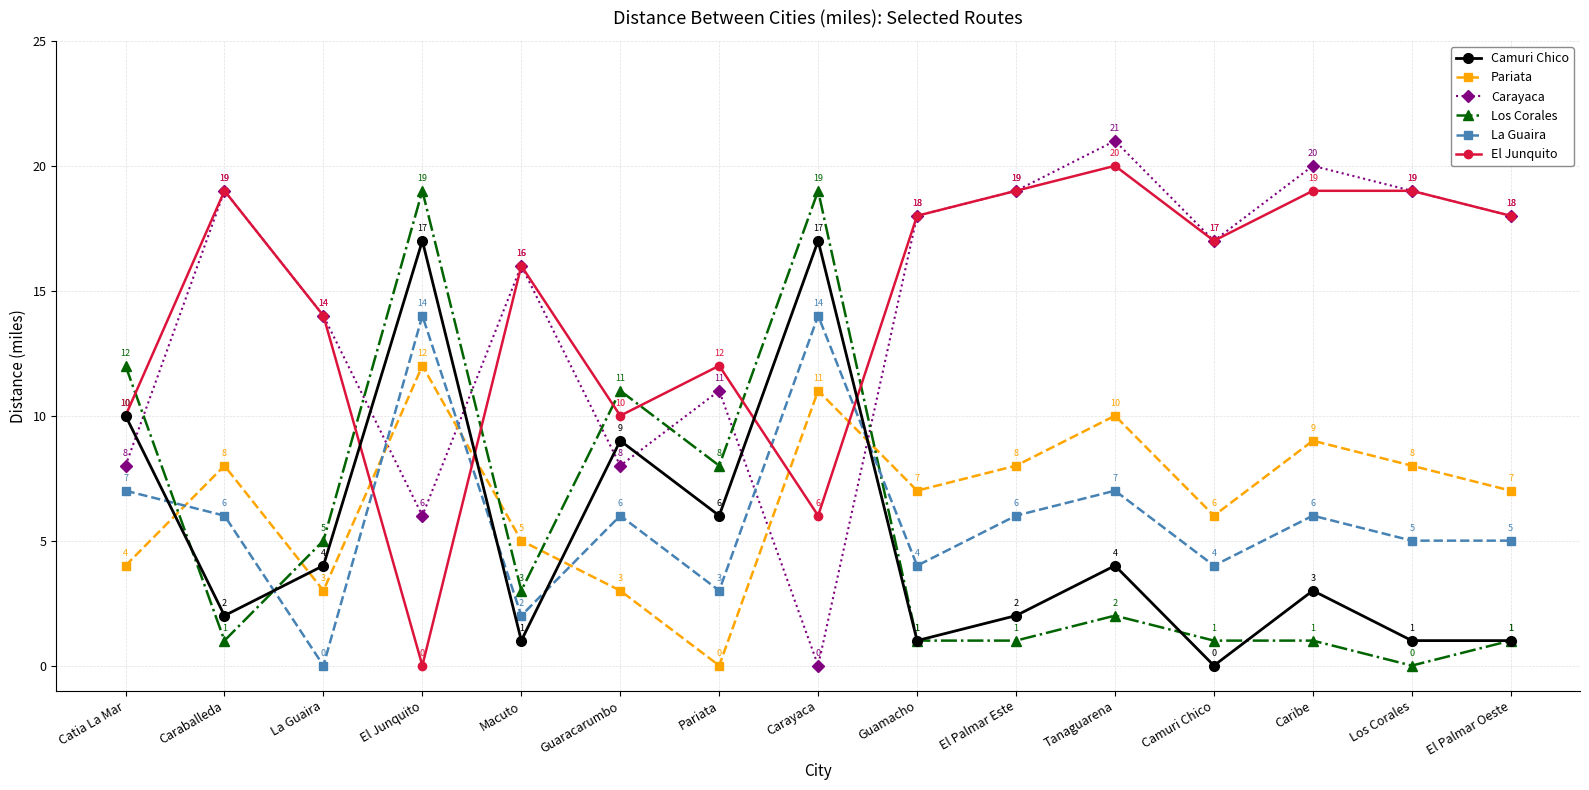

True or false: El Junquito has more than 0 points higher than both neighbors.

True